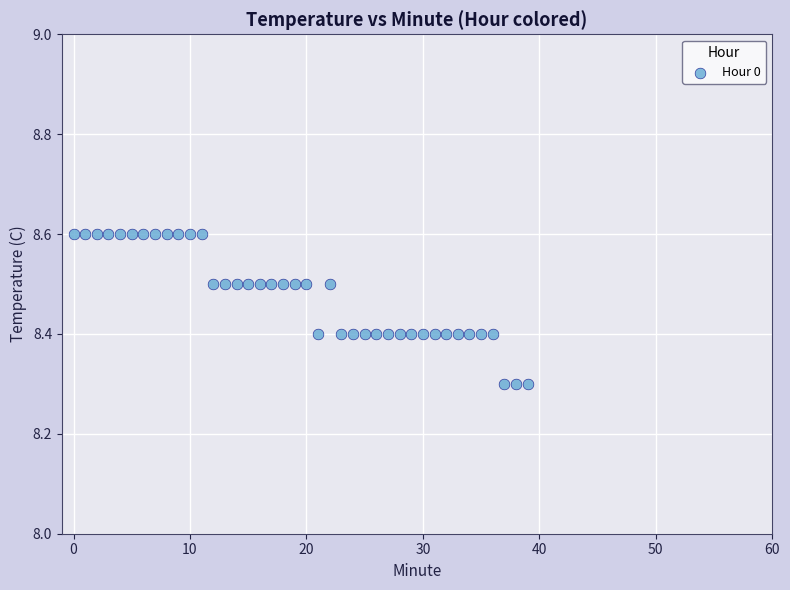

What is the range of Y values (max minus min)?

0.3